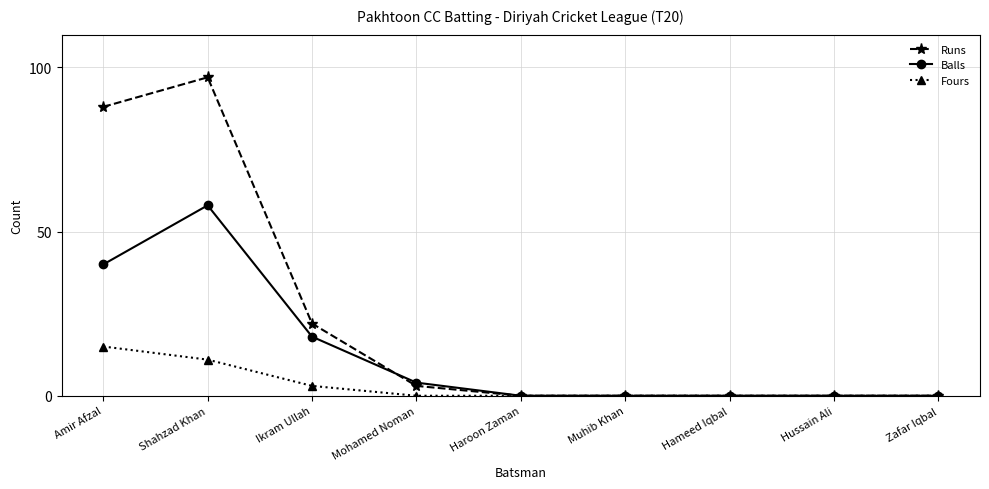

At which label does Fours reach its peak?

Amir Afzal